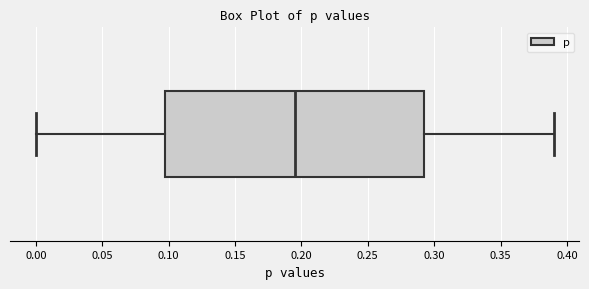

Where does the left whisker of the box end on the x-axis? The values are not printed on the chart, so give them approximately, as read against the axis.

0.000